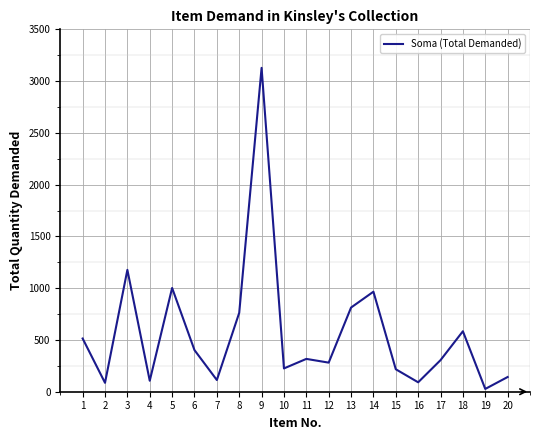

Where is the first local minimum?

2